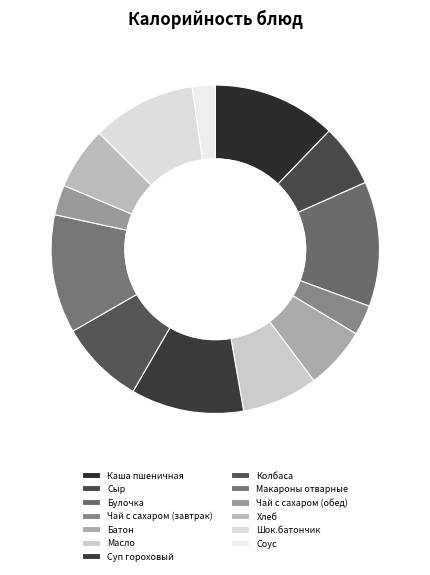

What is the change in value from Суп гороховый to Шок.батончик?

-17